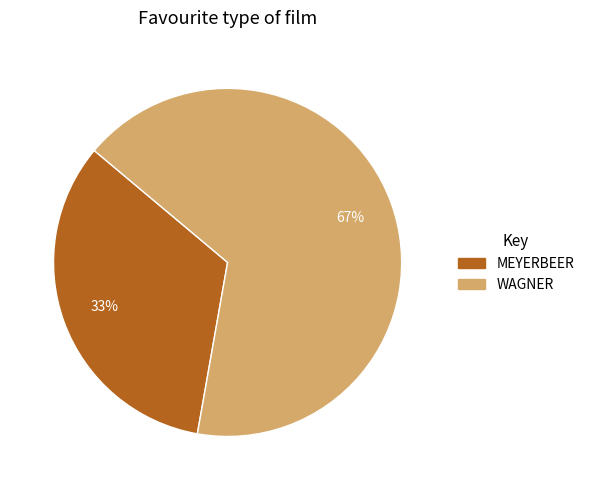

To the nearest percent, what is the average slice percentage?

50%